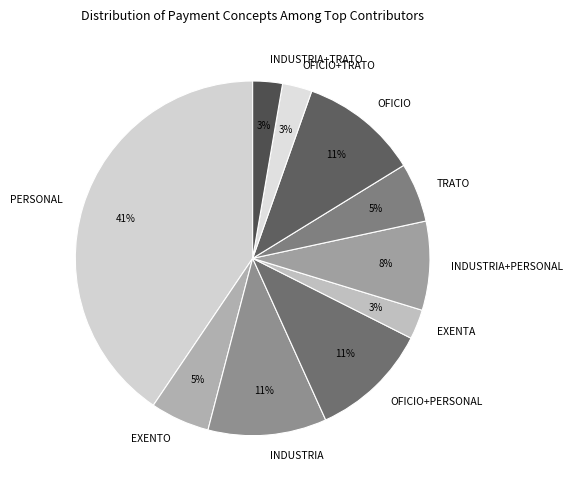

Which category has the biggest portion of the pie?

PERSONAL